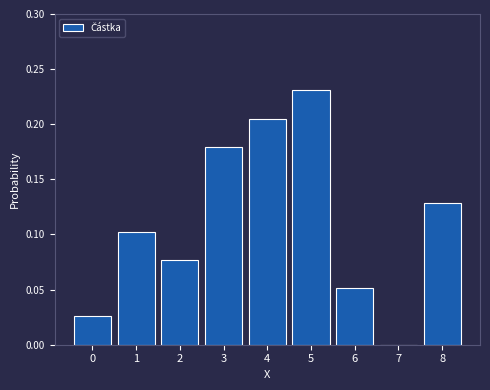

Between 1 and 8, which is larger?

8